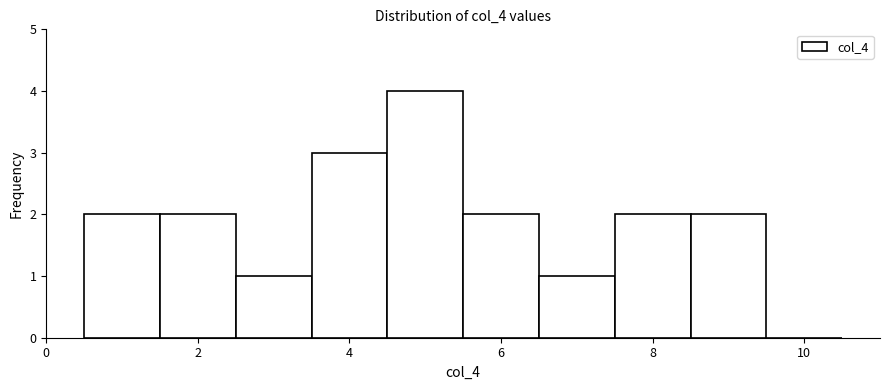

What is the height of the bar covering 6.5 to 7.5 on the x-axis? Neither the bar edges nor the heights are printed on the chart, so give them approximately, as read against the axes.

1